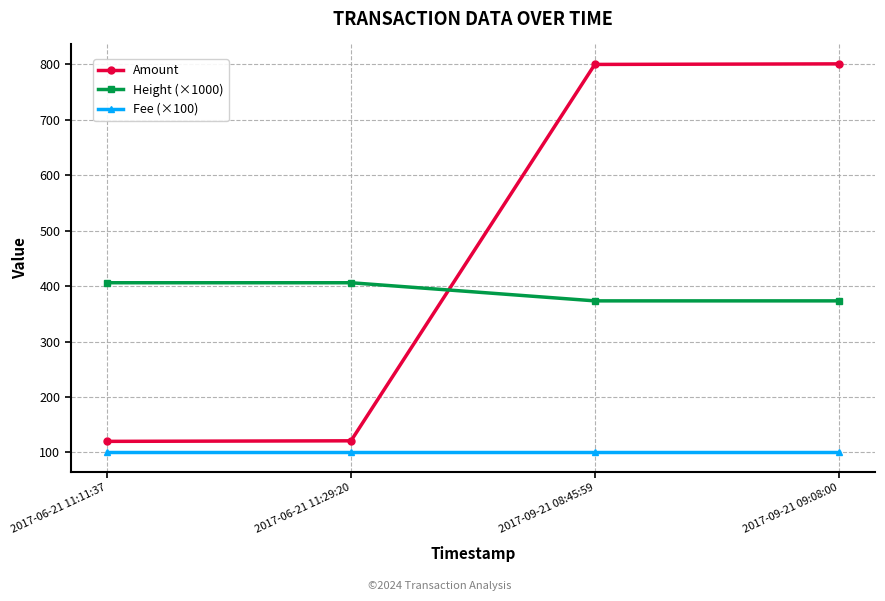

What is the sum of all Amount values?

1842.0